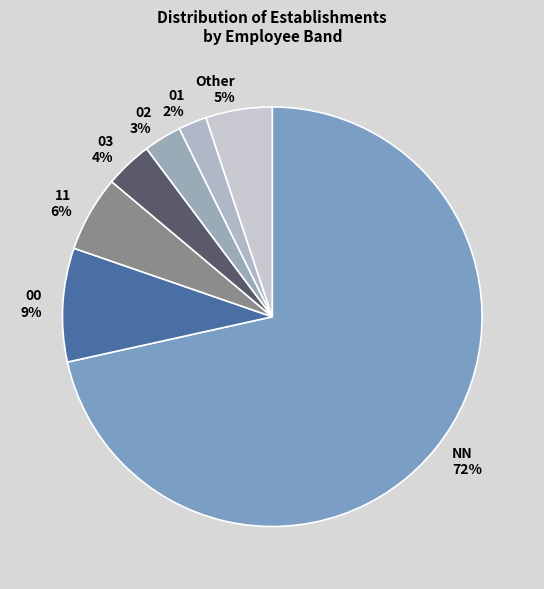

Do 02 and Other together represent more than half of the pie?

No